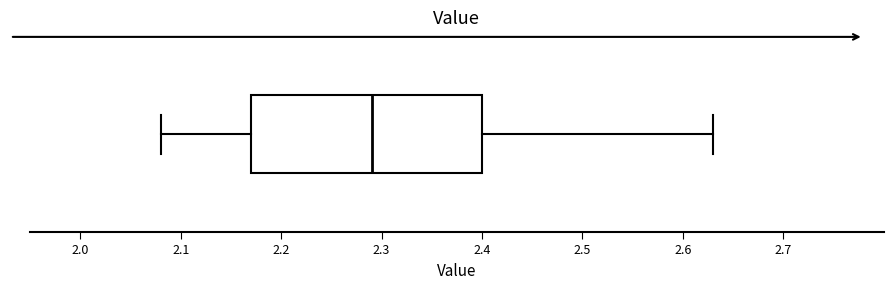

Where is the right edge of the box on the x-axis? The values are not printed on the chart, so give them approximately, as read against the axis.

2.40